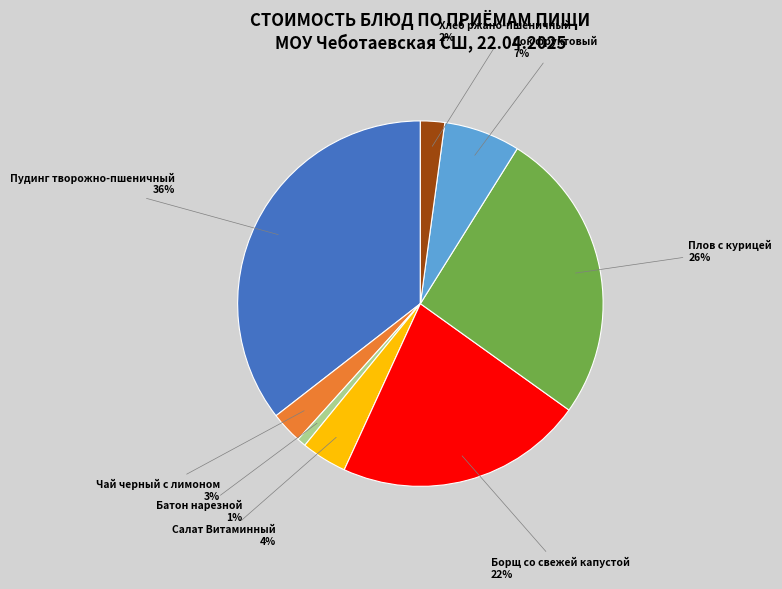

The Батон нарезной slice represents 11% of the pie. True or false?

False